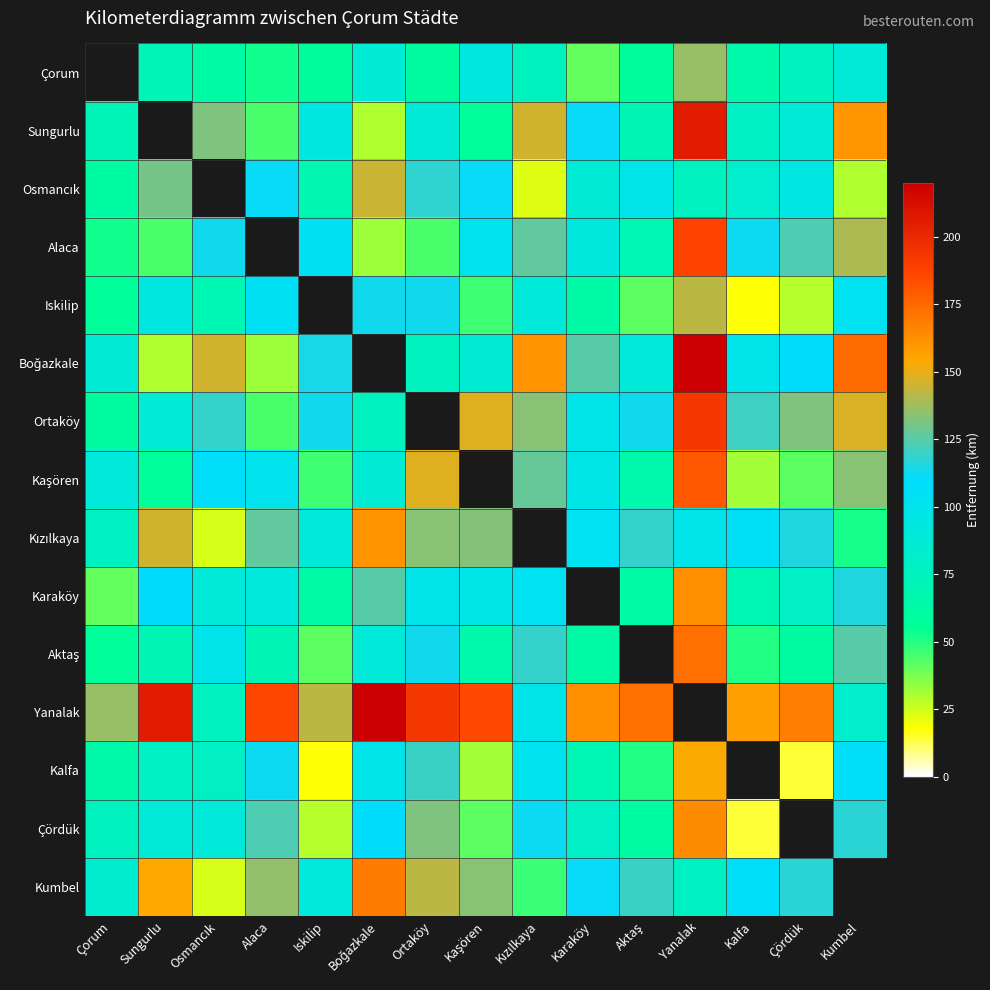

How many data points in Kızılkaya are above 116?

6